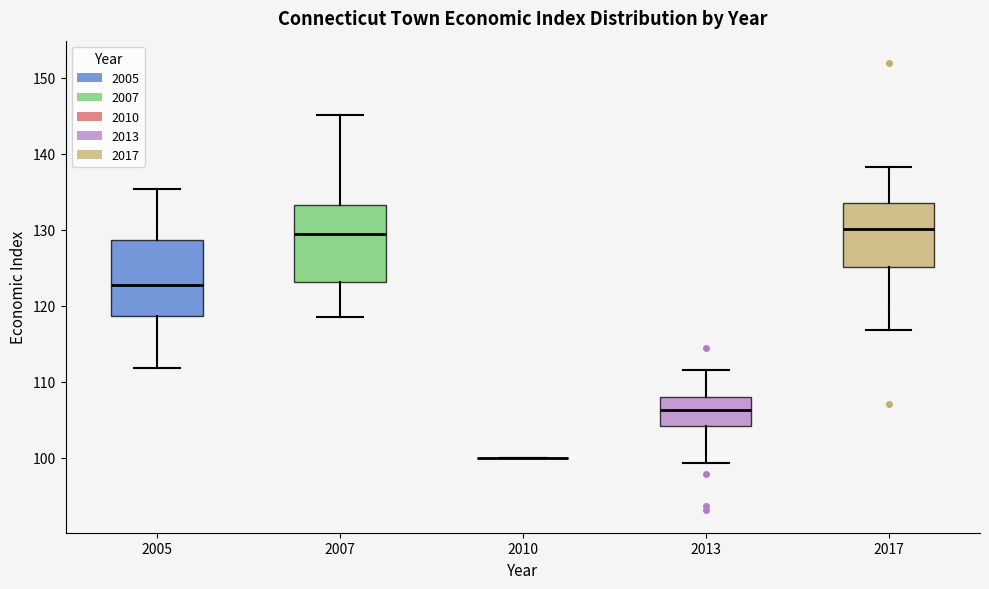

Reading left to right, transcribe this box plot: for each box, give where its median line is, the range the box spans, and where its two whiskers end, as read against the y-axis. The values are not printed on the chart, so give them approximately, as read against the axis.

2005: median 123, box 119 to 129, whiskers 112 to 135
2007: median 129, box 123 to 133, whiskers 119 to 145
2010: box collapsed to a line at 100, whiskers 100 to 100
2013: median 106, box 104 to 108, whiskers 99 to 112
2017: median 130, box 125 to 134, whiskers 117 to 138